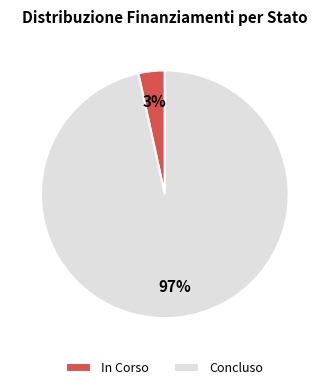

Between Concluso and In Corso, which is larger?

Concluso